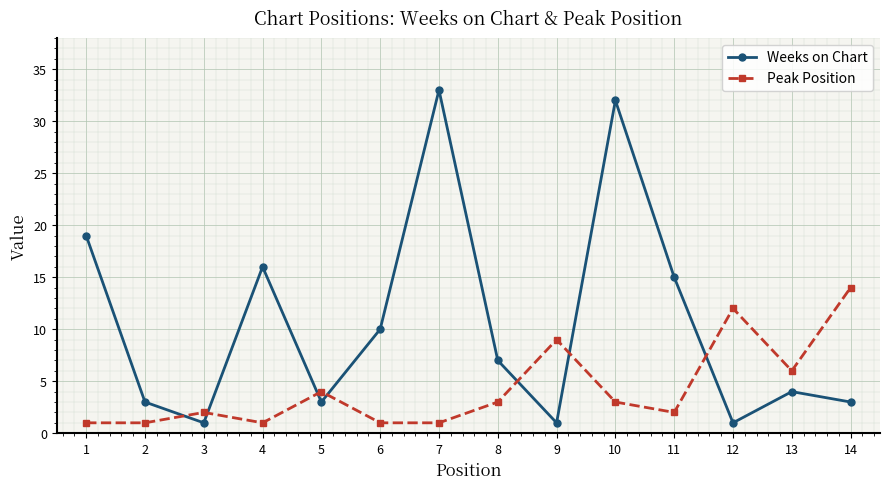

Reading left to right, extract all data points from this chart.

Weeks on Chart: 19	3	1	16	3	10	33	7	1	32	15	1	4	3
Peak Position: 1	1	2	1	4	1	1	3	9	3	2	12	6	14